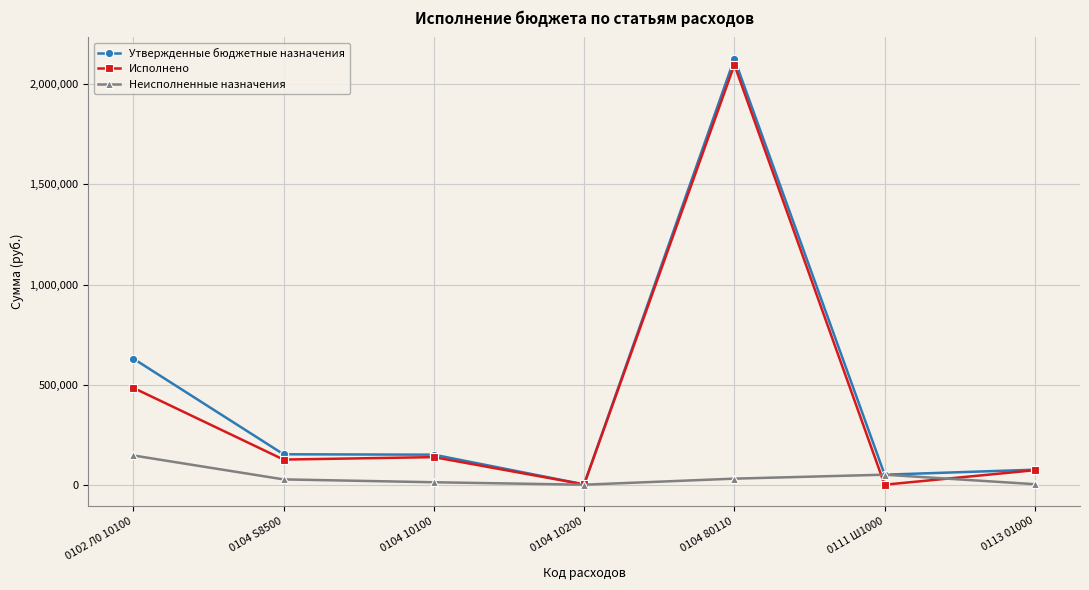

At which label does Утвержденные бюджетные назначения reach its minimum?

0104 10200